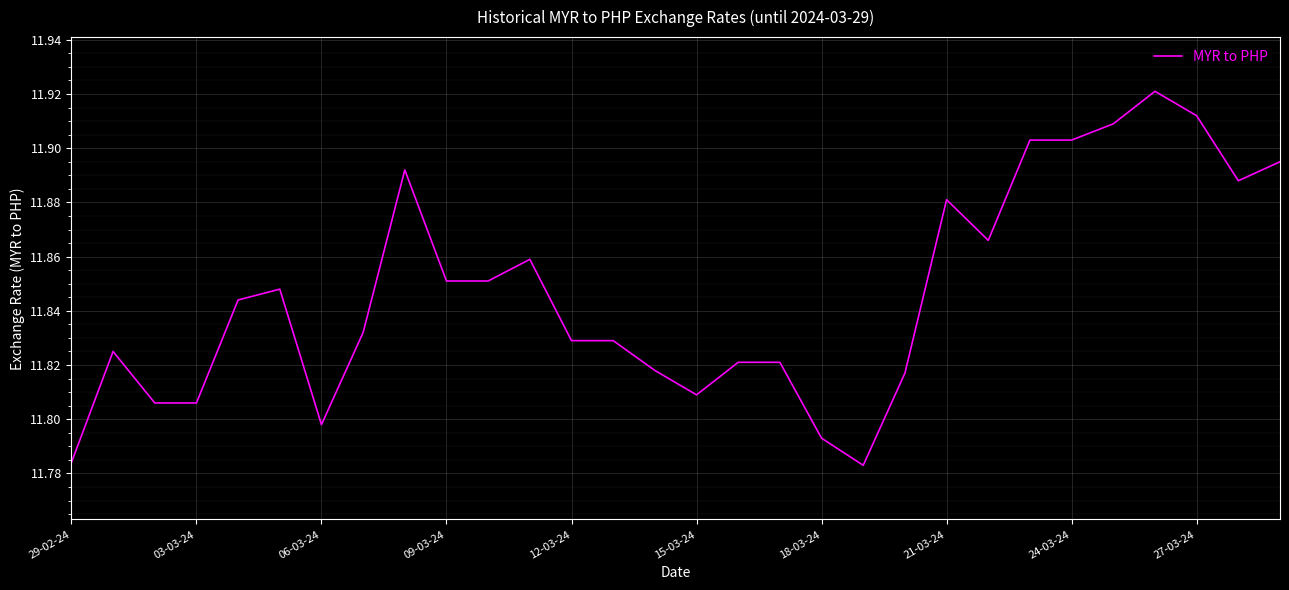

What is the smallest value displayed?

11.8